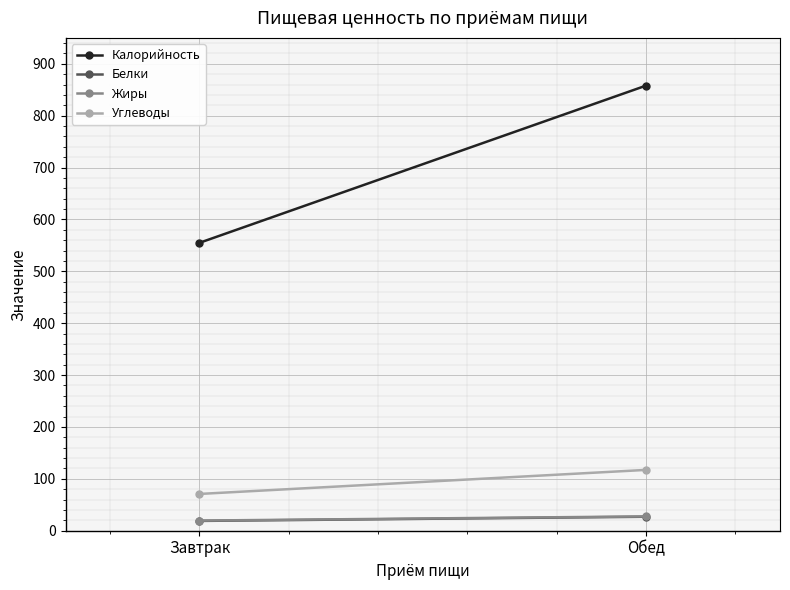

What is the label of the 2nd point from the left?

Обед